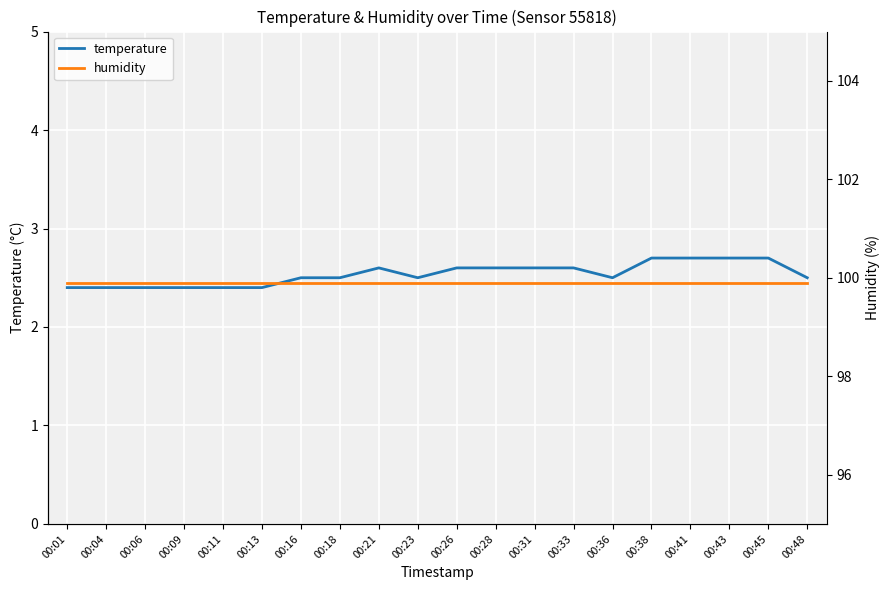

Which series has the largest range (max minus min)?

temperature